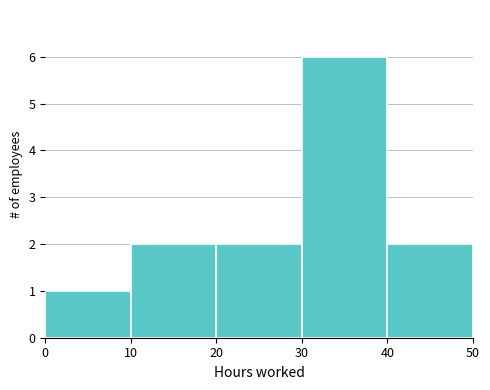

Over which range of the x-axis is the bar tallest?

30 to 40